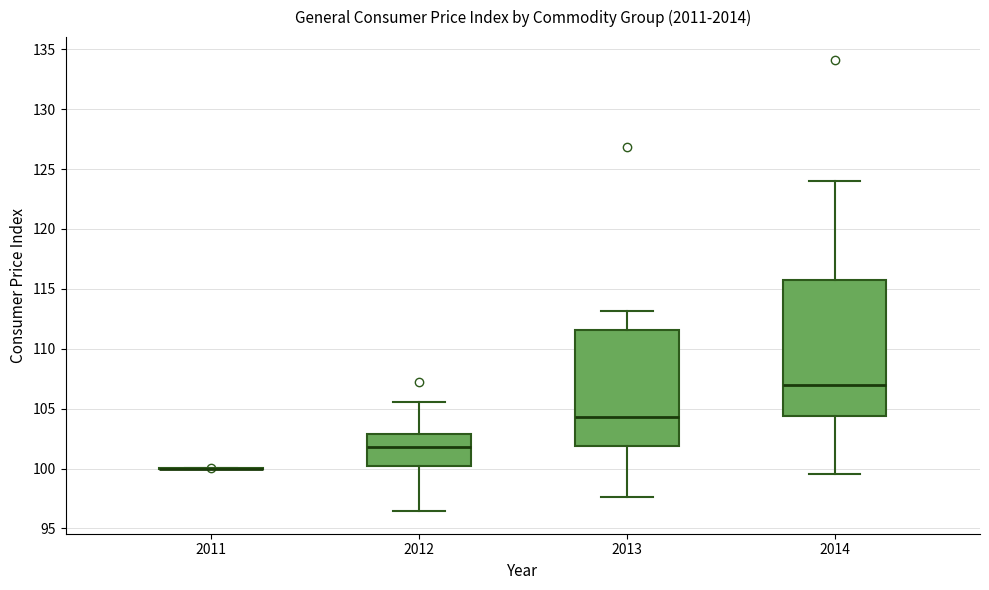

Reading left to right, transcribe this box plot: for each box, give where its median line is, the range the box spans, and where its two whiskers end, as read against the y-axis. The values are not printed on the chart, so give them approximately, as read against the axis.

2011: box collapsed to a line at 100.0, whiskers 100.0 to 100.0
2012: median 102.0, box 100.0 to 103.0, whiskers 96.5 to 105.5
2013: median 104.5, box 102.0 to 111.5, whiskers 97.5 to 113.0
2014: median 107.0, box 104.5 to 115.5, whiskers 99.5 to 124.0